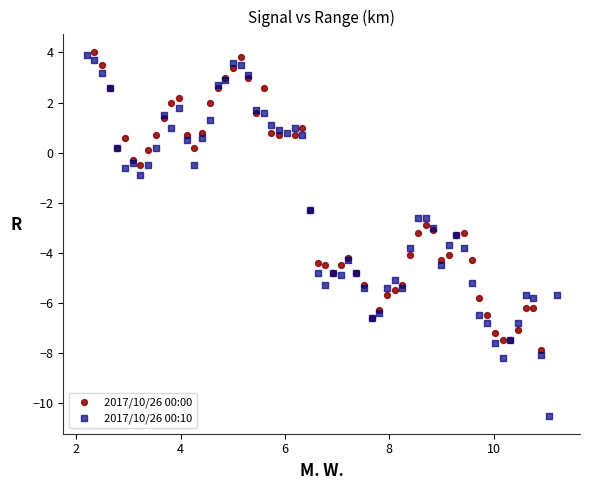

Which series reaches the minimum Y coordinate?

2017/10/26 00:10